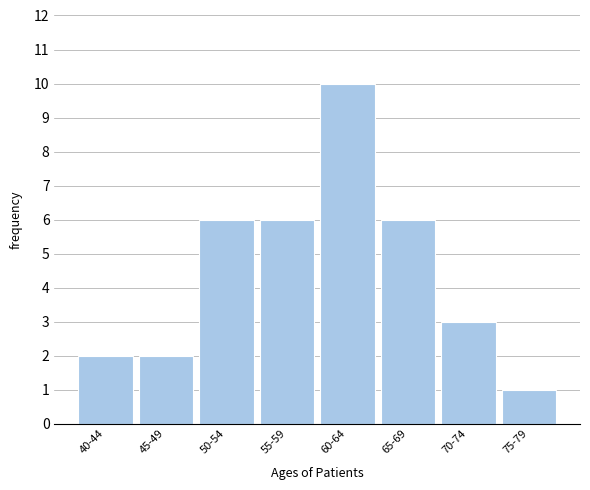

Reading left to right, what are all the values shown in this chart?

40-44=2	45-49=2	50-54=6	55-59=6	60-64=10	65-69=6	70-74=3	75-79=1